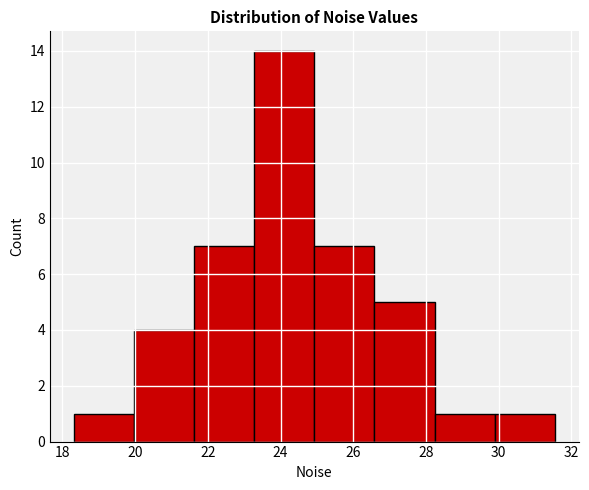

Reading left to right, transcribe this chart: for each bar, give the range it covers on the x-axis and its height. Neither the bar edges nor the heights are printed on the chart, so give them approximately, as read against the axes.

18.4 to 20.0: 1
20.0 to 21.6: 4
21.6 to 23.2: 7
23.2 to 25.0: 14
25.0 to 26.6: 7
26.6 to 28.2: 5
28.2 to 29.8: 1
29.8 to 31.6: 1